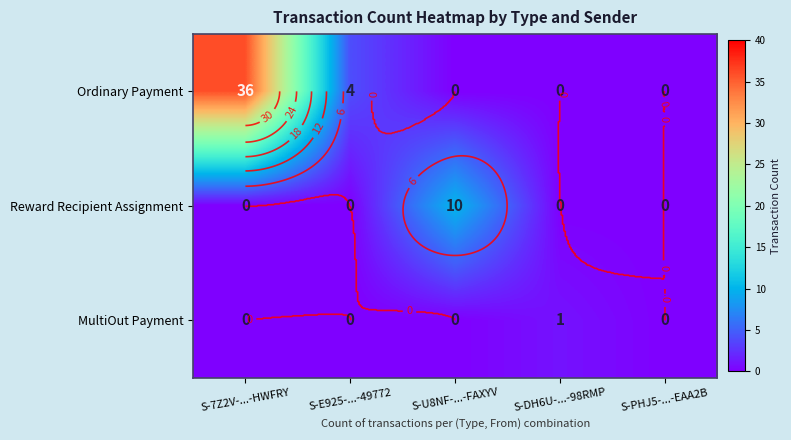

What is the sum of the MultiOut Payment values at S-DH6U-...-98RMP and S-E925-...-49772?

1